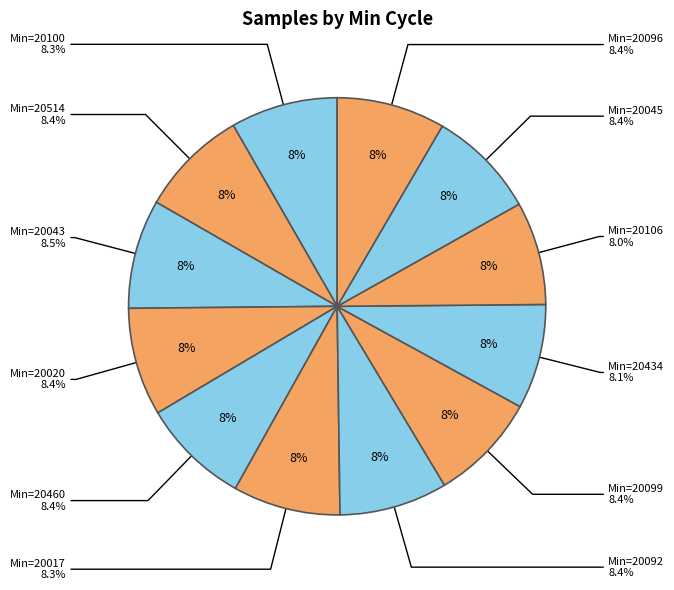

What percentage is the Min_cycle_20092 slice, to the nearest percent?

8%